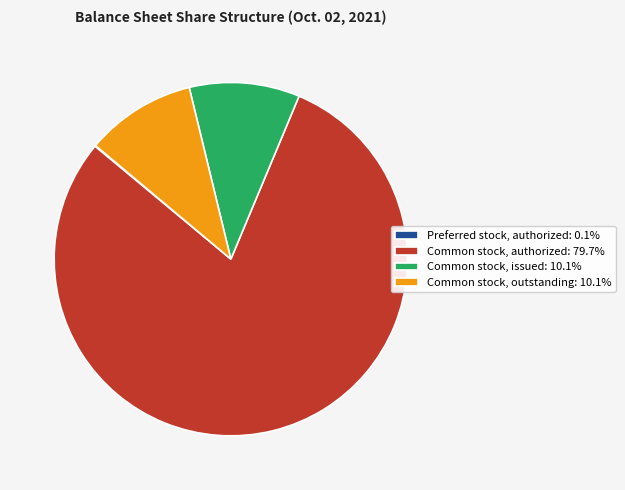

Does any single category account for the majority?

Yes